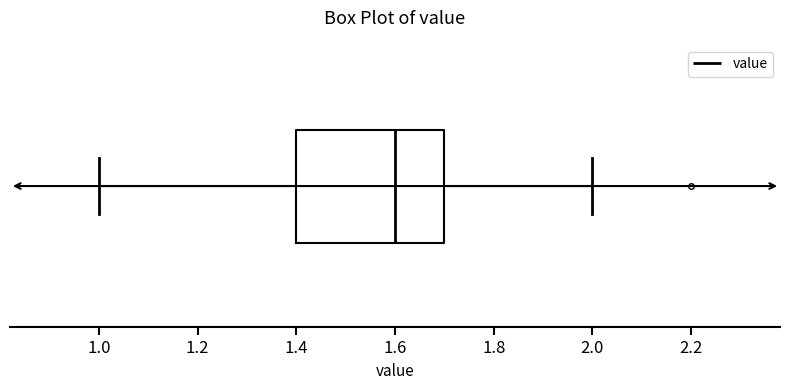

Read this box plot against the x-axis: the position of the median line, the range covered by the box, and the ends of both whiskers. The values are not printed on the chart, so give them approximately, as read against the axis.

median 1.6, box 1.4 to 1.7, whiskers 1.0 to 2.0